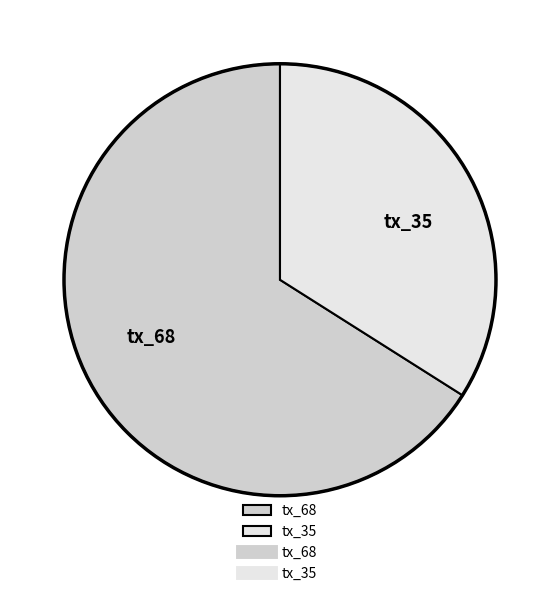

What is the ratio of the value at tx_35 to the value at tx_68?

0.5